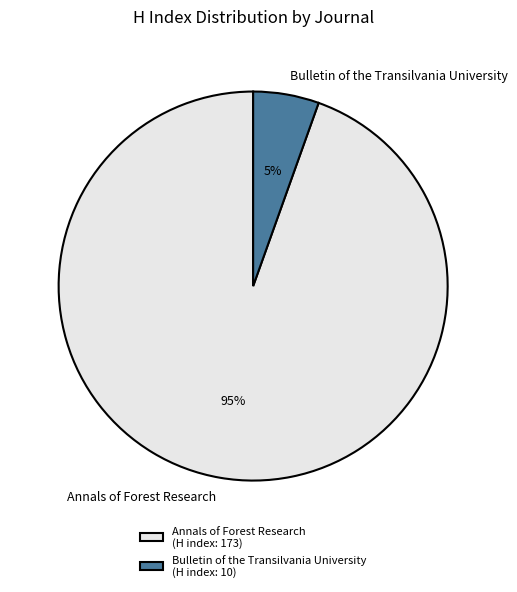

Which slice is the largest?

Annals of Forest Research